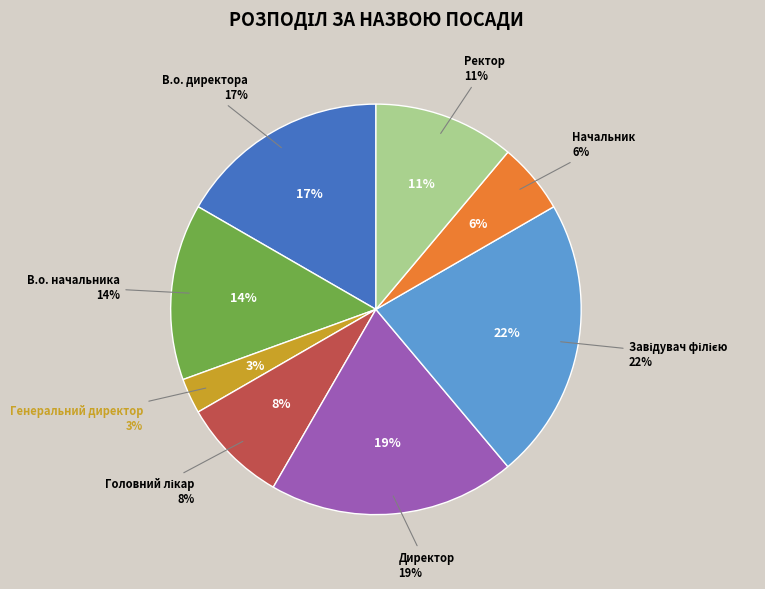

What percentage is NOT represented by Директор?

80.6%